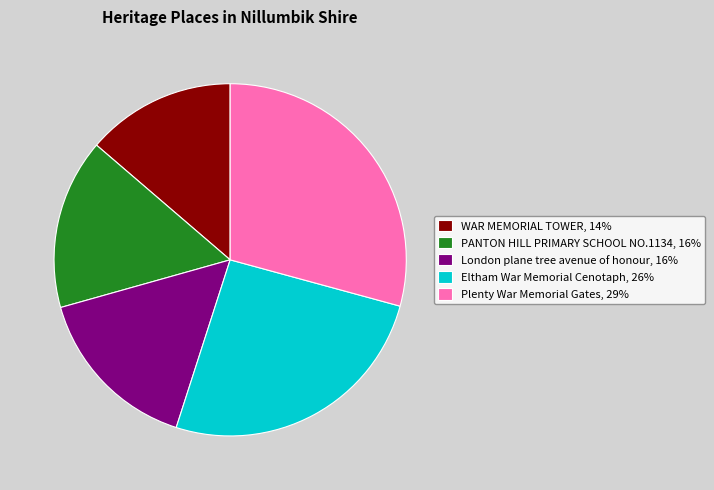

True or false: London plane tree avenue of honour, 16% accounts for 6% of the total.

False